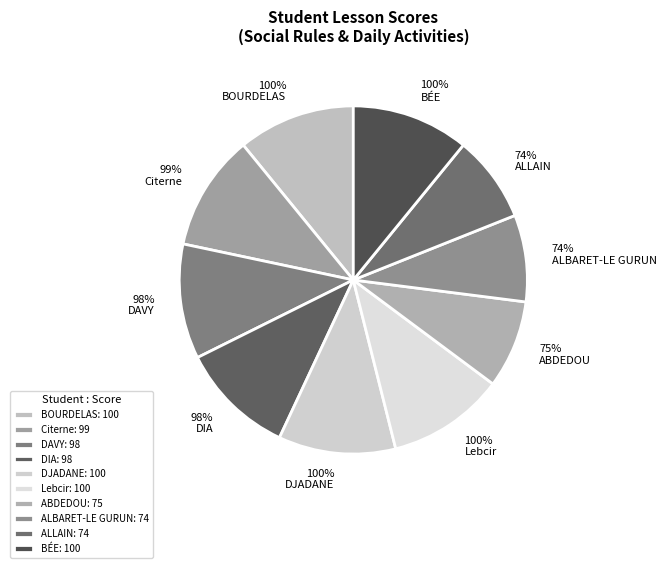

Does Actif account for over 50% of the chart?

No